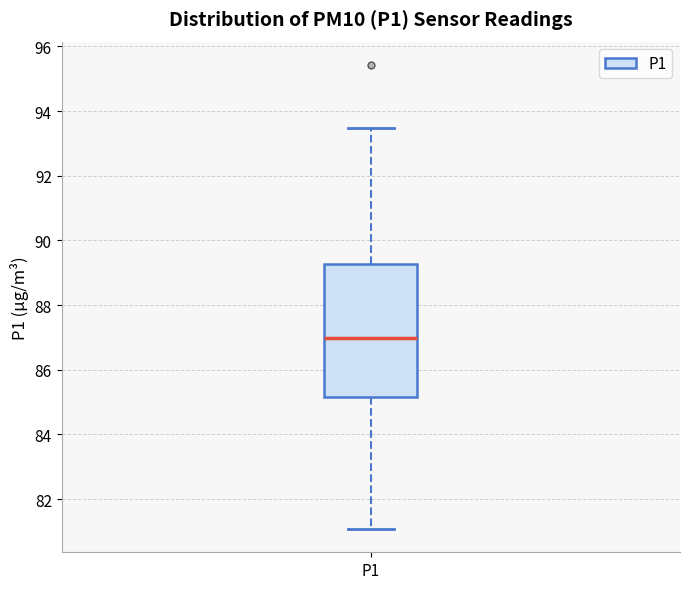

Where is the upper edge of the box for P1 on the y-axis? The values are not printed on the chart, so give them approximately, as read against the axis.

89.2